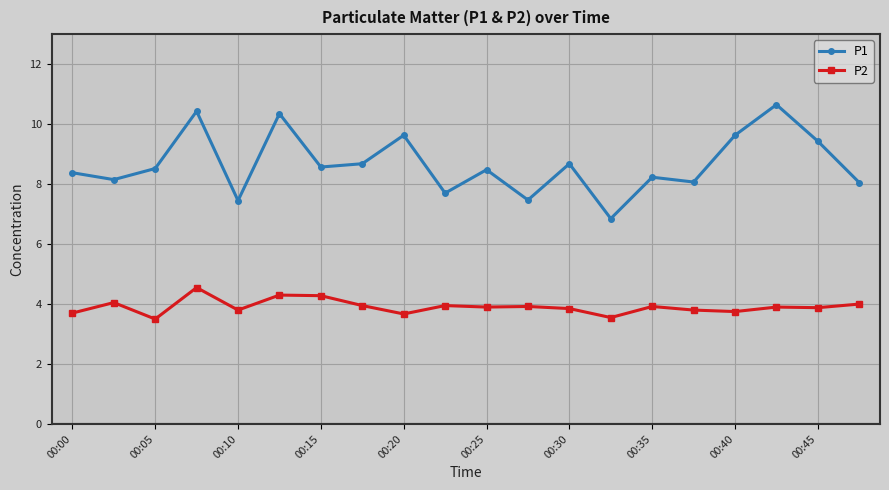

True or false: P2 has more than 1 interior local peaks.

True